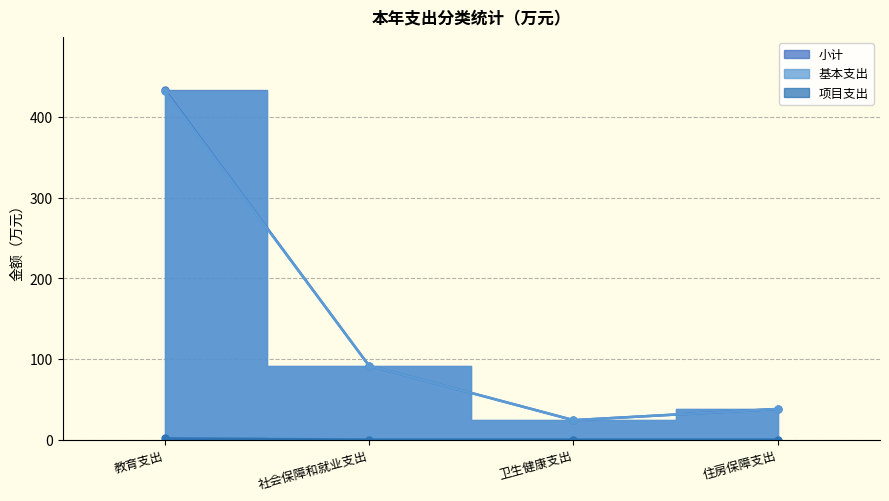

How many lines are shown in the chart?

3